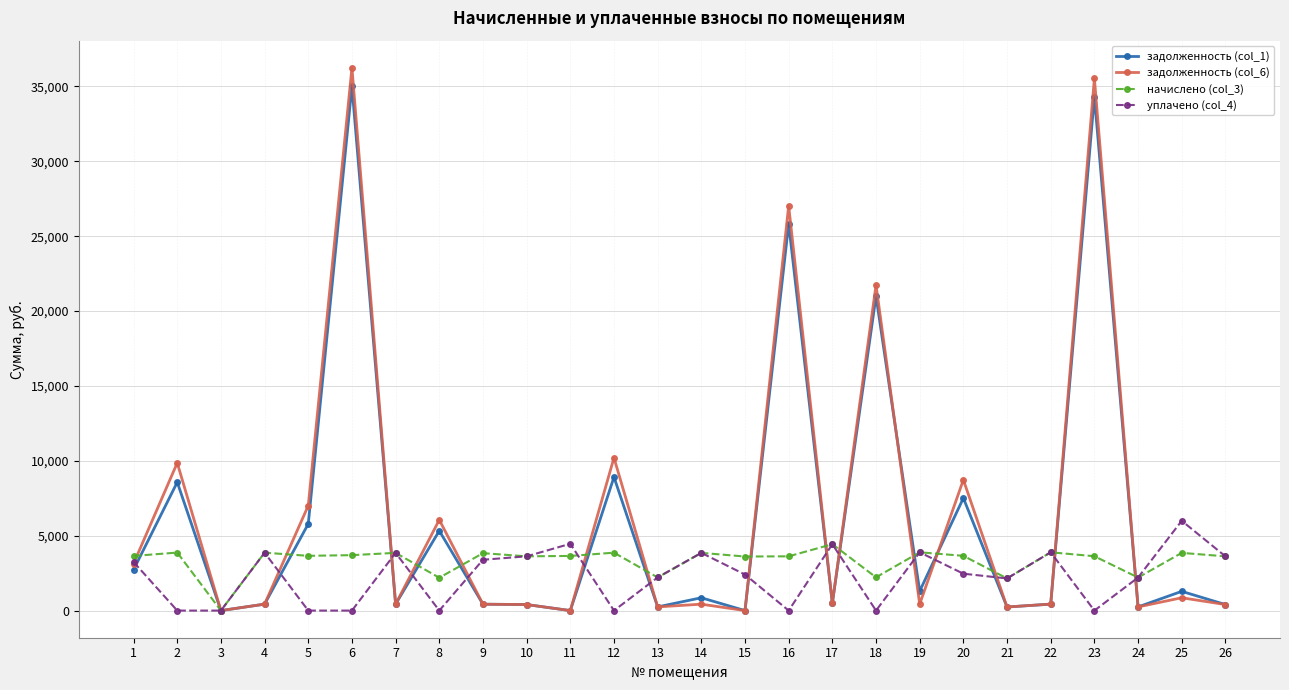

At which label does задолженность (col_1) first exceed 856?

1